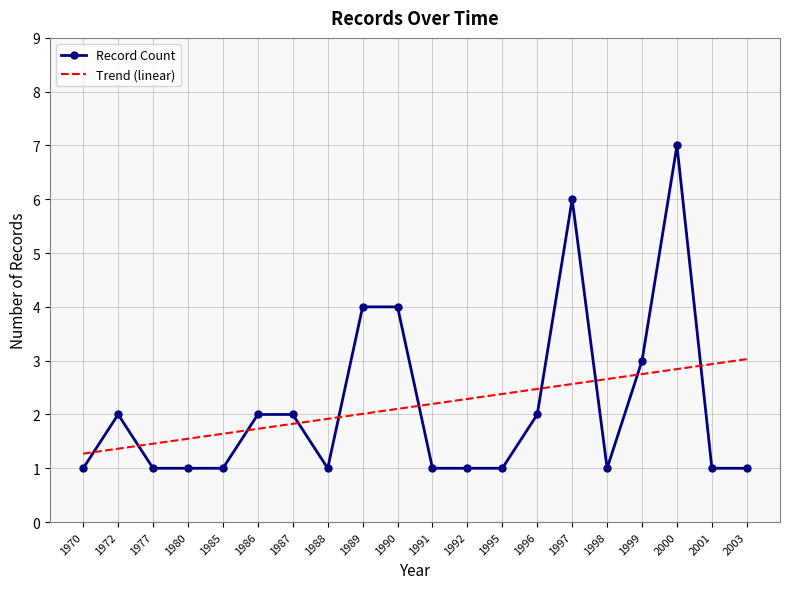

At which category is the sum across all series the highest?

2000